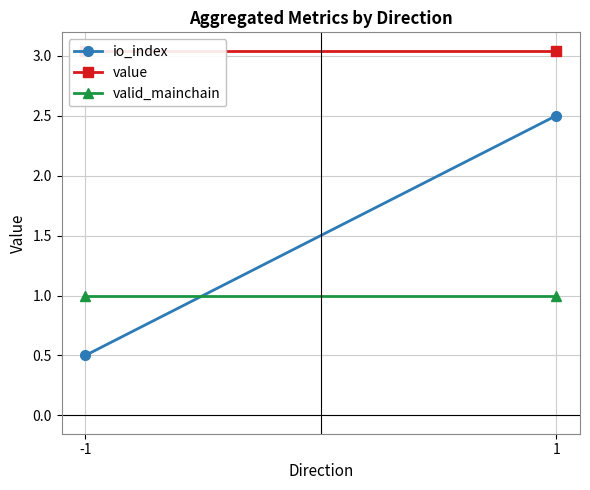

What is the value of the value point at the 1st from the left?

3.0